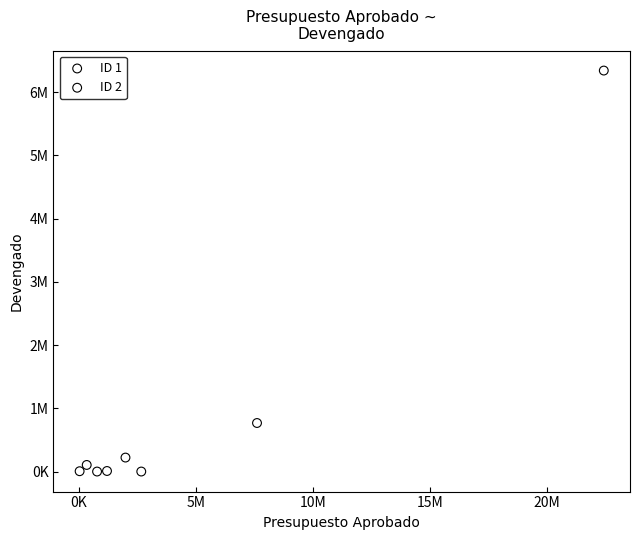

What are all the series names shown in the legend?

ID 1, ID 2